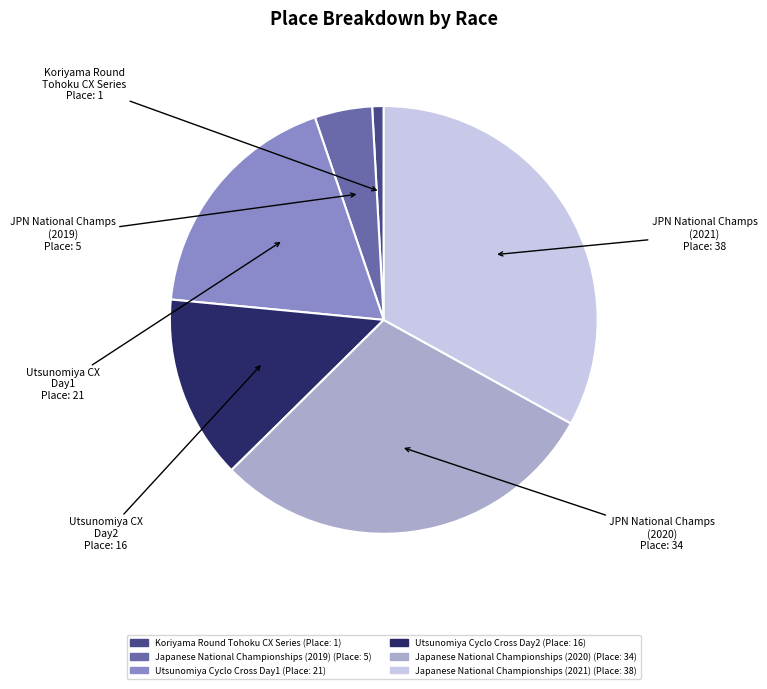

How many slices are in this pie chart?

6